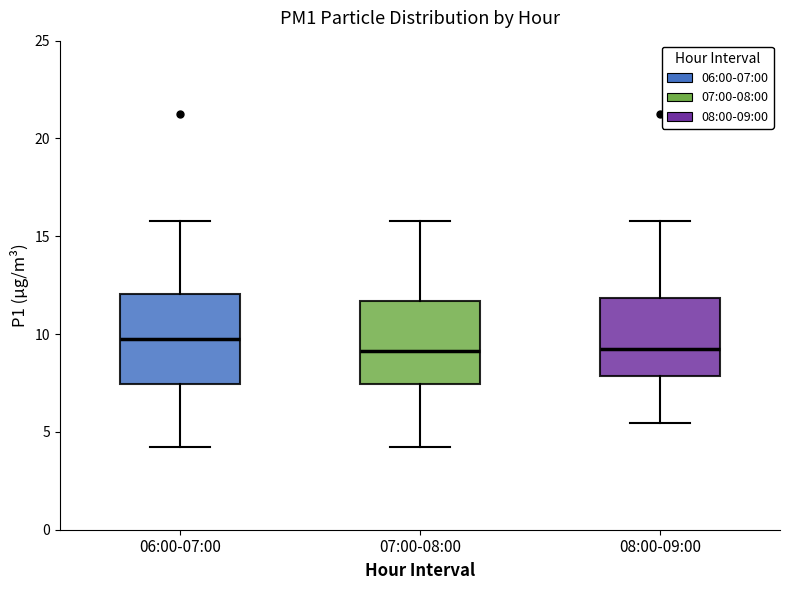

Where does the median line of the box for 06:00-07:00 sit on the y-axis? The values are not printed on the chart, so give them approximately, as read against the axis.

9.5